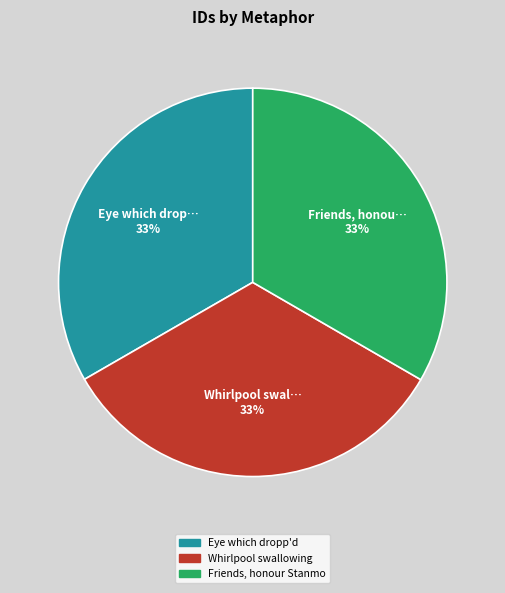

Does any single category account for the majority?

No